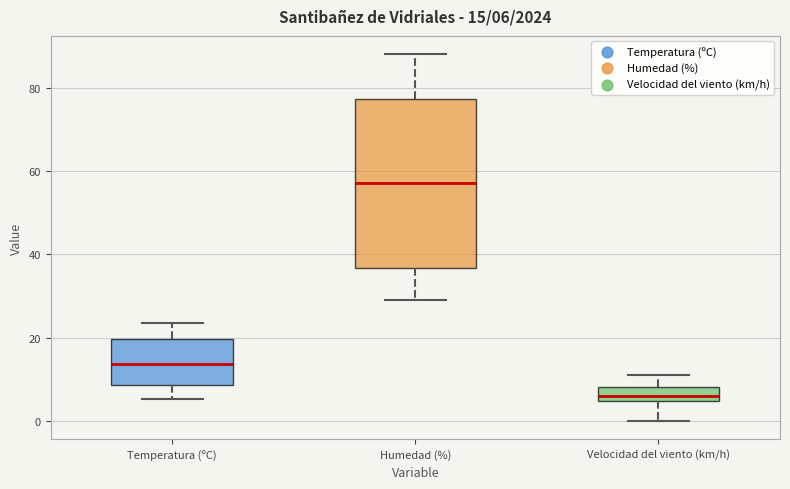

Which box's median line is the lowest?

Velocidad del viento (km/h)